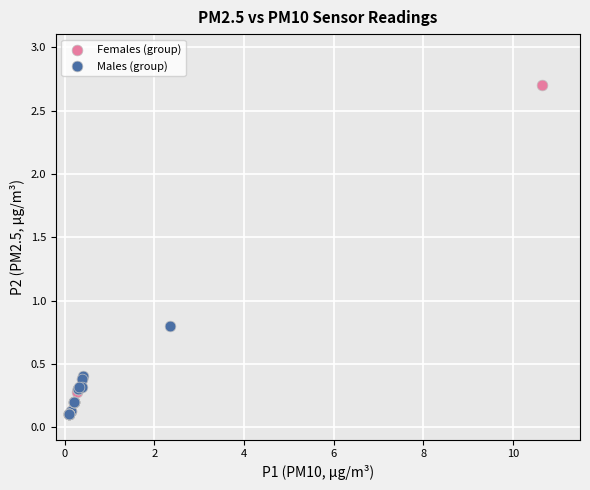

Which series contains the highest Y value?

Females (group)